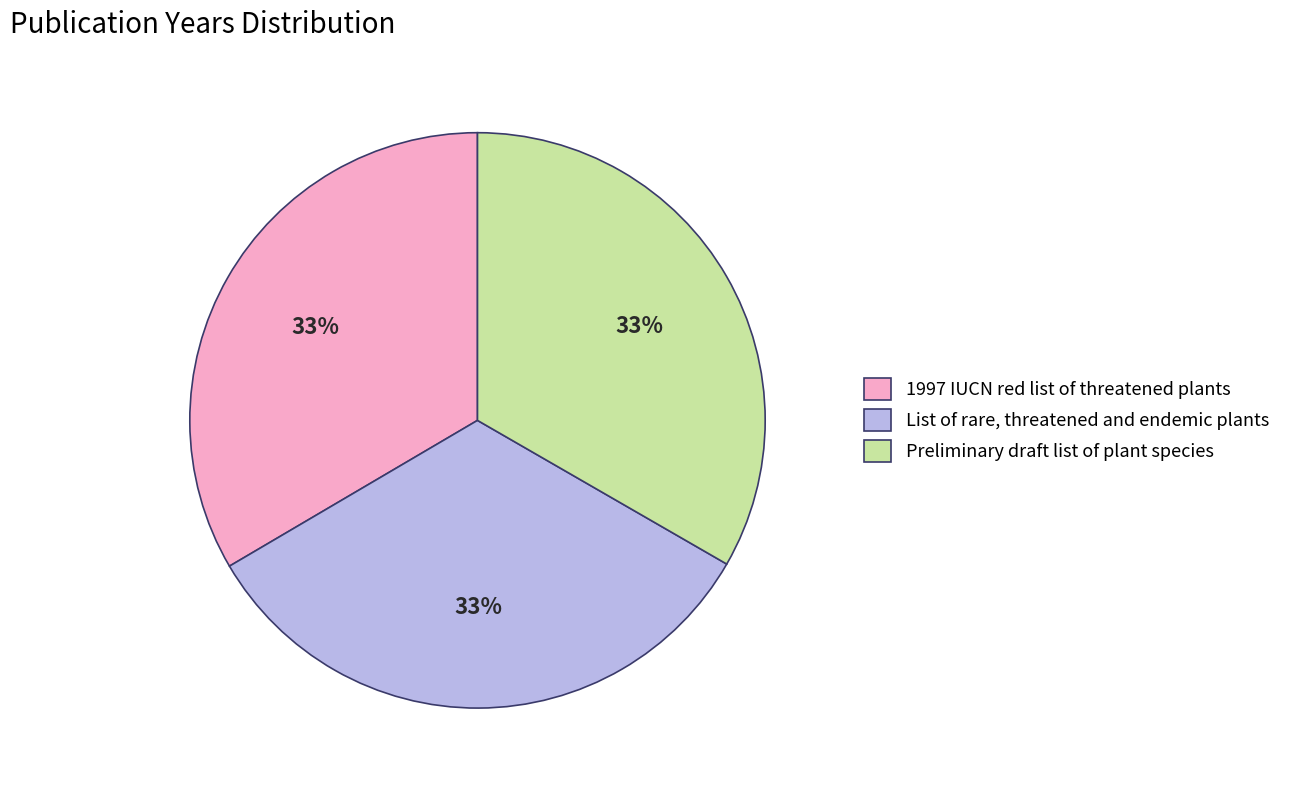

To the nearest percent, what percentage of the pie is 1997 IUCN red list of threatened plants?

33%